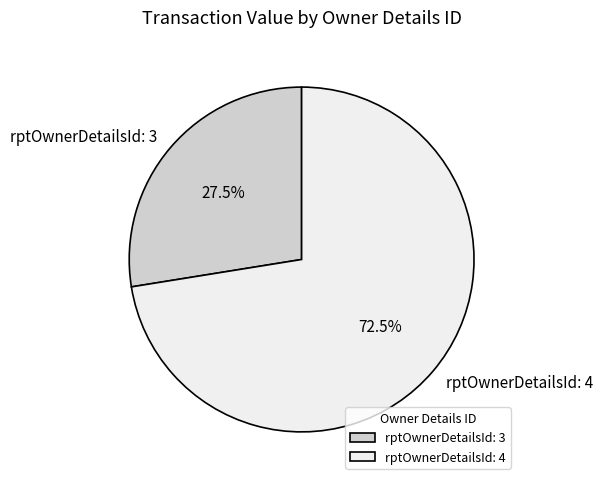

Rank the categories by value from highest to lowest.

rptOwnerDetailsId: 4, rptOwnerDetailsId: 3